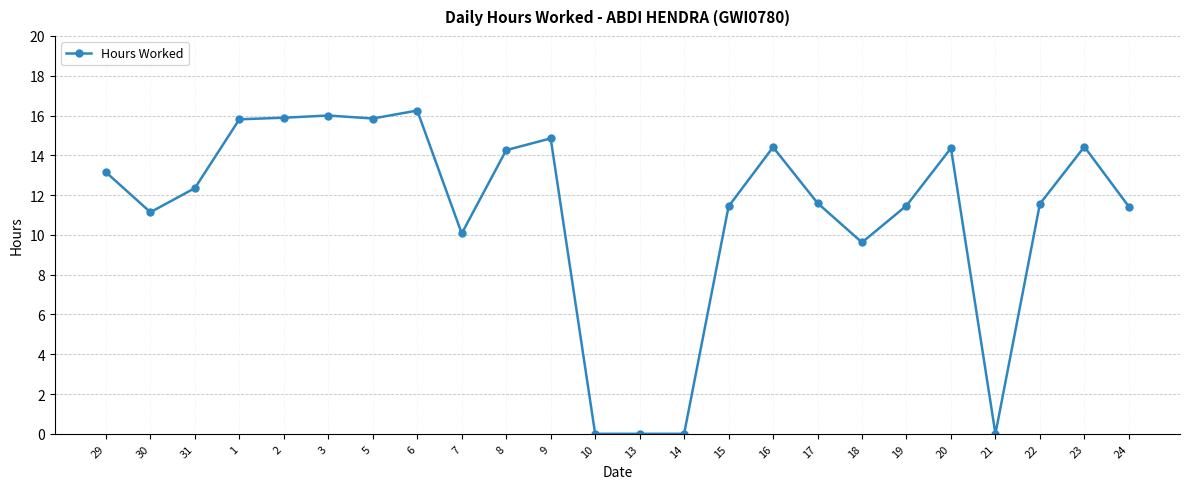

True or false: there are more than 0 points higher than both neighbors.

True